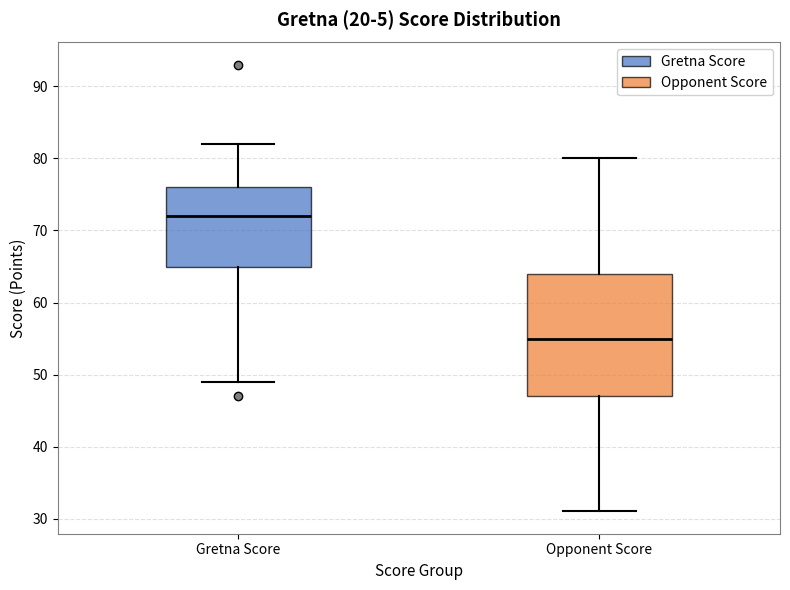

Which box is the tallest, from its lower edge to its upper edge?

Opponent Score